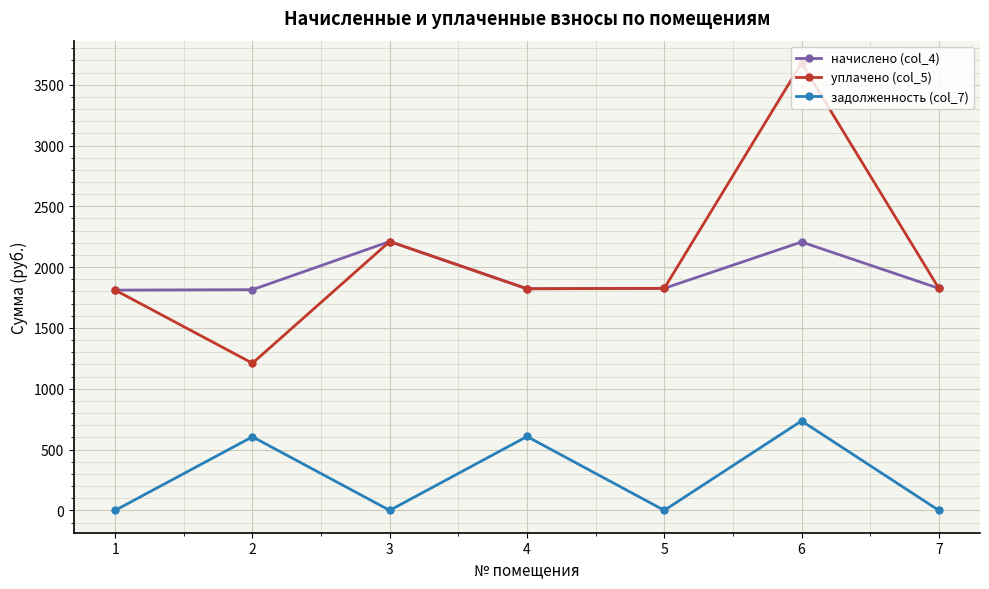

True or false: начислено (col_4) and задолженность (col_7) intersect in this chart.

False